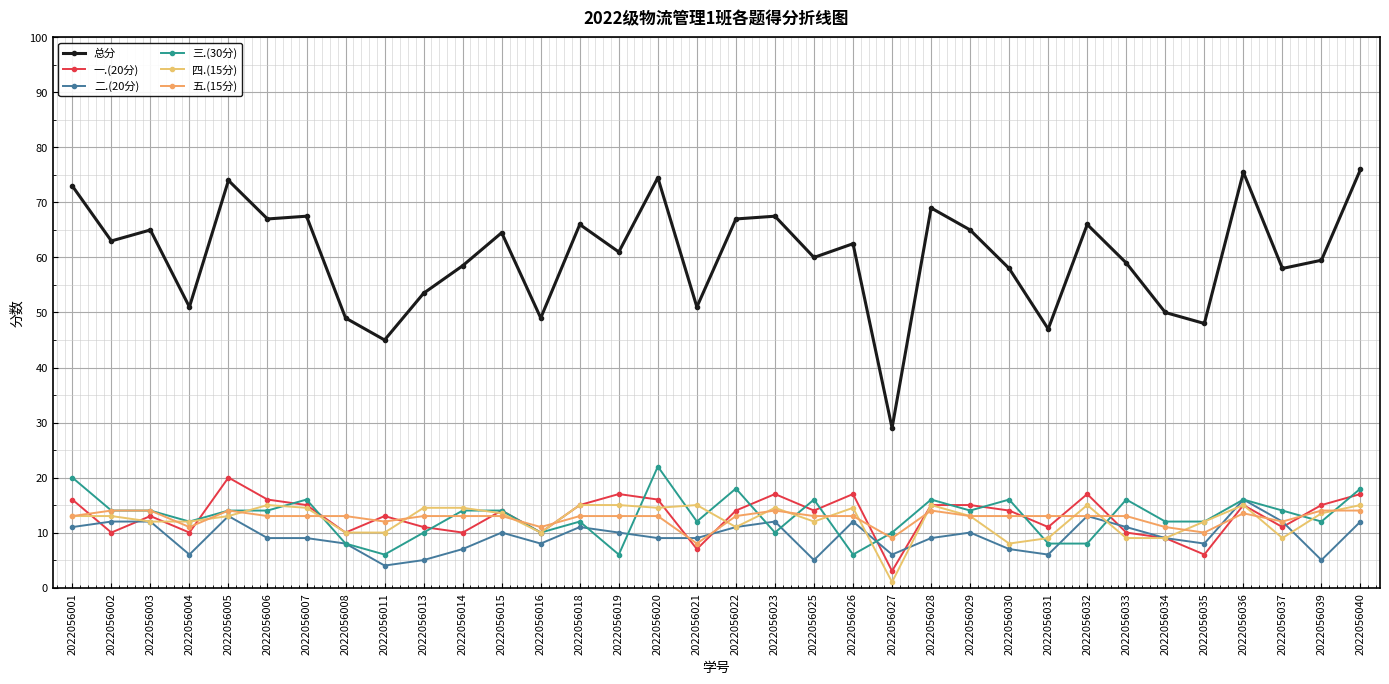

Reading left to right, list all the values displayed in this chart.

总分: 2022056001=73.0	2022056002=63.0	2022056003=65.0	2022056004=51.0	2022056005=74.0	2022056006=67.0	2022056007=67.5	2022056008=49.0	2022056011=45.0	2022056013=53.5	2022056014=58.5	2022056015=64.5	2022056016=49.0	2022056018=66.0	2022056019=61.0	2022056020=74.5	2022056021=51.0	2022056022=67.0	2022056023=67.5	2022056025=60.0	2022056026=62.5	2022056027=29.0	2022056028=69.0	2022056029=65.0	2022056030=58.0	2022056031=47.0	2022056032=66.0	2022056033=59.0	2022056034=50.0	2022056035=48.0	2022056036=75.5	2022056037=58.0	2022056039=59.5	2022056040=76.0
一.(20分): 2022056001=16.0	2022056002=10.0	2022056003=13.0	2022056004=10.0	2022056005=20.0	2022056006=16.0	2022056007=15.0	2022056008=10.0	2022056011=13.0	2022056013=11.0	2022056014=10.0	2022056015=14.0	2022056016=10.0	2022056018=15.0	2022056019=17.0	2022056020=16.0	2022056021=7.0	2022056022=14.0	2022056023=17.0	2022056025=14.0	2022056026=17.0	2022056027=3.0	2022056028=15.0	2022056029=15.0	2022056030=14.0	2022056031=11.0	2022056032=17.0	2022056033=10.0	2022056034=9.0	2022056035=6.0	2022056036=15.0	2022056037=11.0	2022056039=15.0	2022056040=17.0
二.(20分): 2022056001=11.0	2022056002=12.0	2022056003=12.0	2022056004=6.0	2022056005=13.0	2022056006=9.0	2022056007=9.0	2022056008=8.0	2022056011=4.0	2022056013=5.0	2022056014=7.0	2022056015=10.0	2022056016=8.0	2022056018=11.0	2022056019=10.0	2022056020=9.0	2022056021=9.0	2022056022=11.0	2022056023=12.0	2022056025=5.0	2022056026=12.0	2022056027=6.0	2022056028=9.0	2022056029=10.0	2022056030=7.0	2022056031=6.0	2022056032=13.0	2022056033=11.0	2022056034=9.0	2022056035=8.0	2022056036=16.0	2022056037=12.0	2022056039=5.0	2022056040=12.0
三.(30分): 2022056001=20.0	2022056002=14.0	2022056003=14.0	2022056004=12.0	2022056005=14.0	2022056006=14.0	2022056007=16.0	2022056008=8.0	2022056011=6.0	2022056013=10.0	2022056014=14.0	2022056015=14.0	2022056016=10.0	2022056018=12.0	2022056019=6.0	2022056020=22.0	2022056021=12.0	2022056022=18.0	2022056023=10.0	2022056025=16.0	2022056026=6.0	2022056027=10.0	2022056028=16.0	2022056029=14.0	2022056030=16.0	2022056031=8.0	2022056032=8.0	2022056033=16.0	2022056034=12.0	2022056035=12.0	2022056036=16.0	2022056037=14.0	2022056039=12.0	2022056040=18.0
四.(15分): 2022056001=13.0	2022056002=13.0	2022056003=12.0	2022056004=12.0	2022056005=13.0	2022056006=15.0	2022056007=14.5	2022056008=10.0	2022056011=10.0	2022056013=14.5	2022056014=14.5	2022056015=13.5	2022056016=10.0	2022056018=15.0	2022056019=15.0	2022056020=14.5	2022056021=15.0	2022056022=11.0	2022056023=14.5	2022056025=12.0	2022056026=14.5	2022056027=1.0	2022056028=15.0	2022056029=13.0	2022056030=8.0	2022056031=9.0	2022056032=15.0	2022056033=9.0	2022056034=9.0	2022056035=12.0	2022056036=15.0	2022056037=9.0	2022056039=13.5	2022056040=15.0
五.(15分): 2022056001=13.0	2022056002=14.0	2022056003=14.0	2022056004=11.0	2022056005=14.0	2022056006=13.0	2022056007=13.0	2022056008=13.0	2022056011=12.0	2022056013=13.0	2022056014=13.0	2022056015=13.0	2022056016=11.0	2022056018=13.0	2022056019=13.0	2022056020=13.0	2022056021=8.0	2022056022=13.0	2022056023=14.0	2022056025=13.0	2022056026=13.0	2022056027=9.0	2022056028=14.0	2022056029=13.0	2022056030=13.0	2022056031=13.0	2022056032=13.0	2022056033=13.0	2022056034=11.0	2022056035=10.0	2022056036=13.5	2022056037=12.0	2022056039=14.0	2022056040=14.0